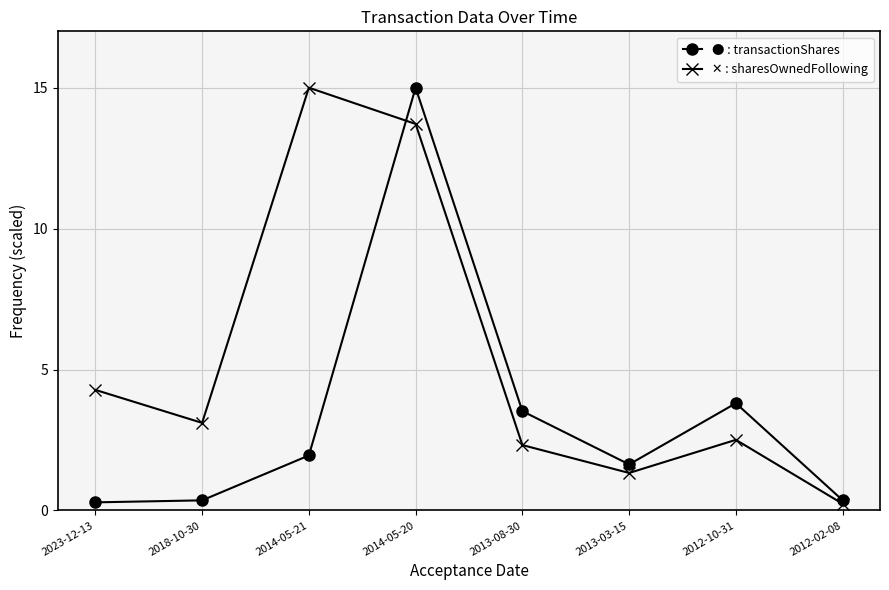

What is the difference between the highest and lowest values at 2014-05-21?

13.0